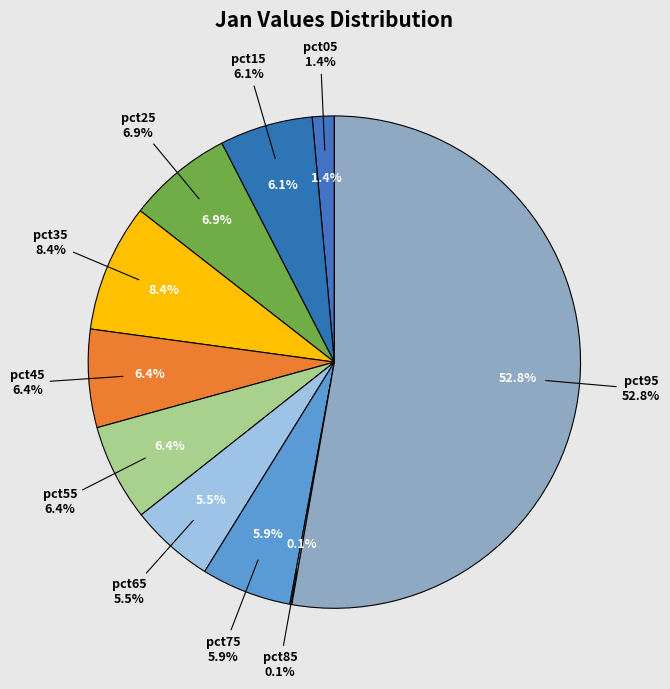

What is the total percentage of pct25 and pct05?

8.3%